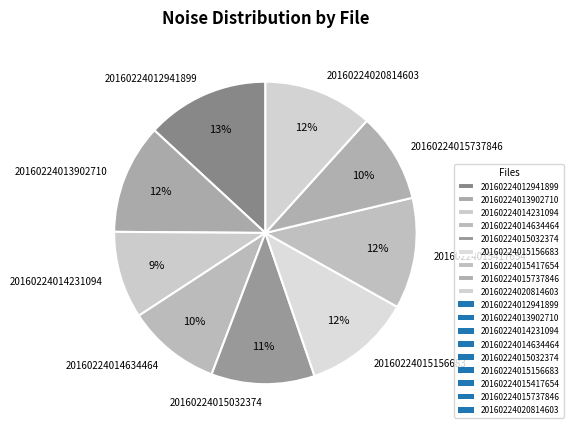

What percentage is the 20160224012941899 slice, to the nearest percent?

13%